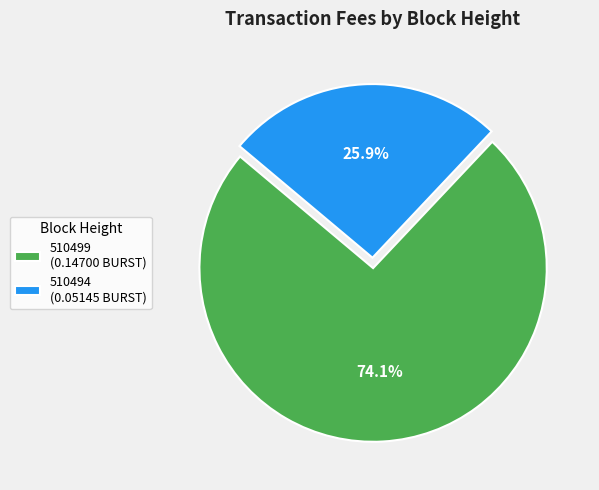

What percentage is NOT represented by 510494?

74.1%